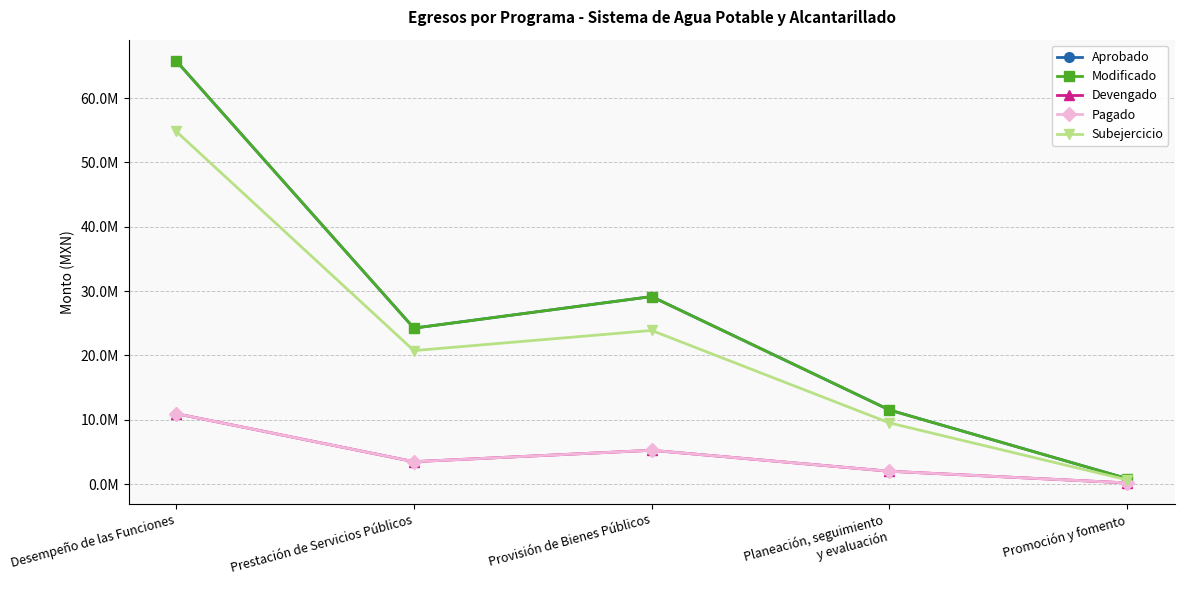

What is the minimum value for Devengado?

193541.0